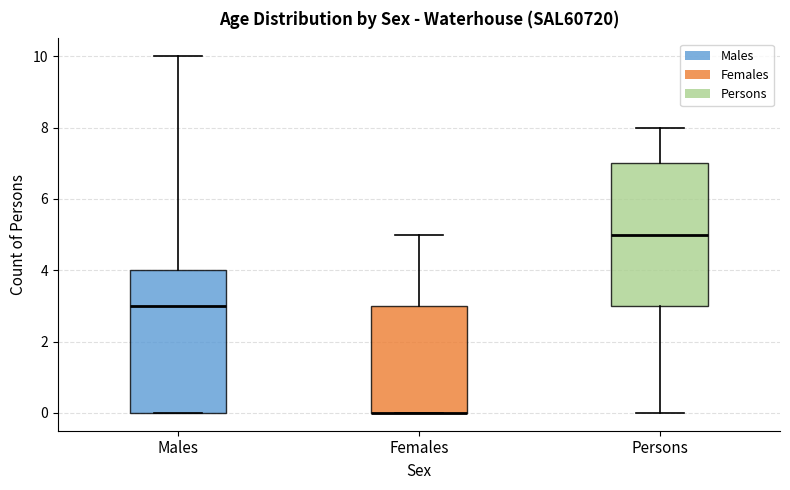

Where is the lower edge of the box for Persons on the y-axis? The values are not printed on the chart, so give them approximately, as read against the axis.

3